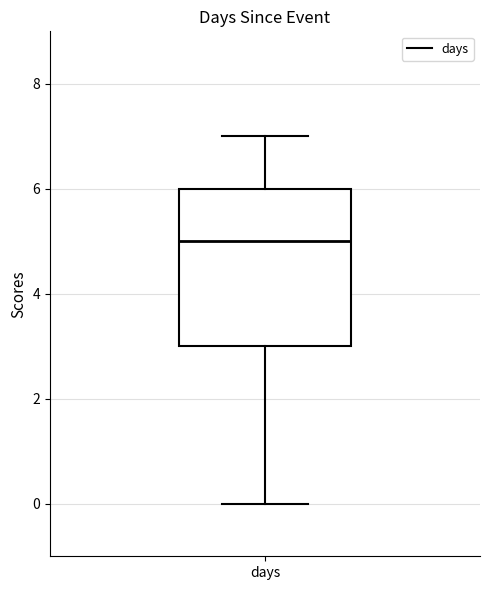

Transcribe this box plot: give where the median line is, the range the box spans, and where the two whiskers end, as read against the y-axis. The values are not printed on the chart, so give them approximately, as read against the axis.

median 5, box 3 to 6, whiskers 0 to 7